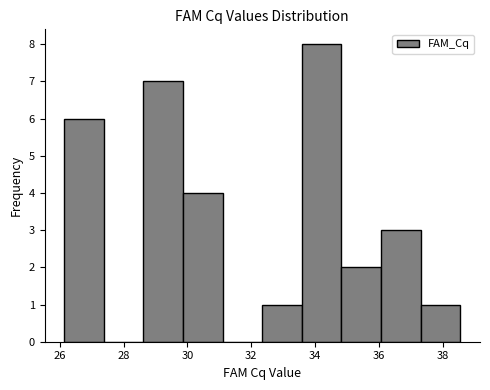

Reading left to right, transcribe this chart: for each bar, give the range it covers on the x-axis and its height. Neither the bar edges nor the heights are printed on the chart, so give them approximately, as read against the axes.

26.2 to 27.4: 6
27.4 to 28.6: 0
28.6 to 29.8: 7
29.8 to 31.2: 4
31.2 to 32.4: 0
32.4 to 33.6: 1
33.6 to 34.8: 8
34.8 to 36.0: 2
36.0 to 37.4: 3
37.4 to 38.6: 1